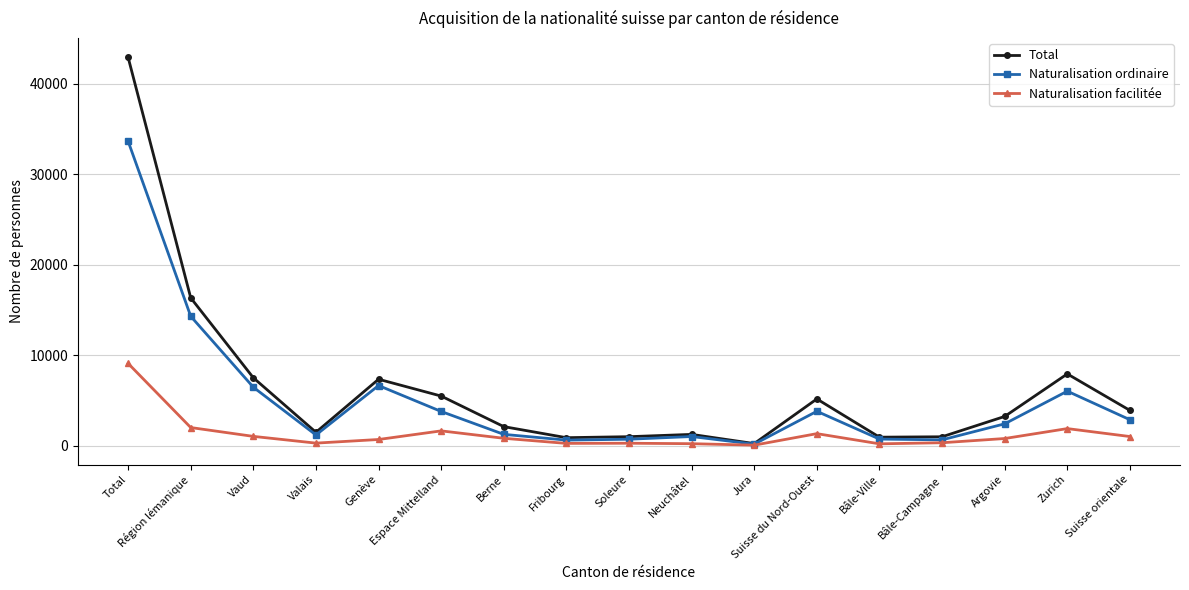

At how many categories does at least one series exceed 33257?

1